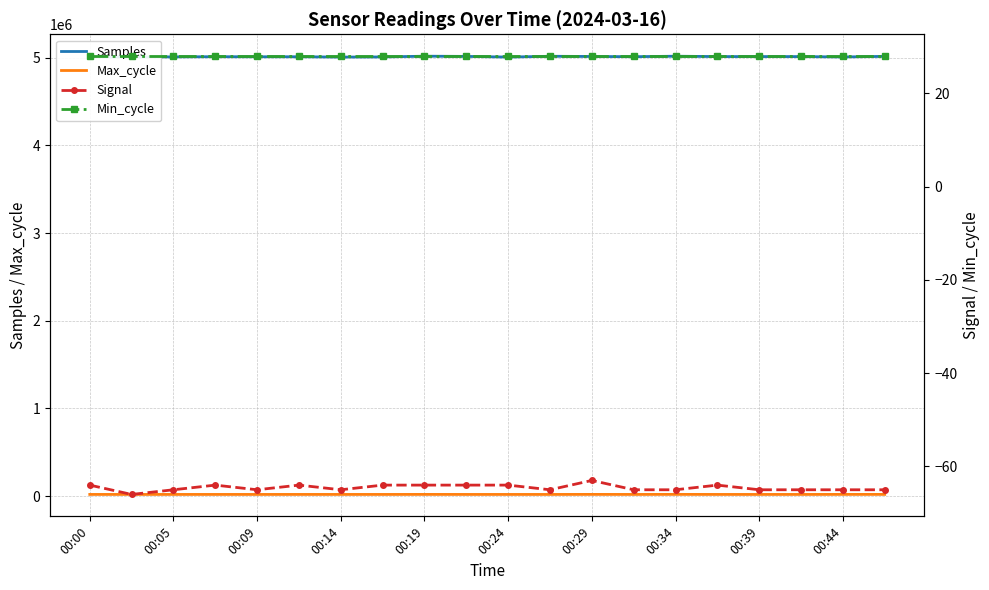

True or false: Max_cycle and Samples intersect in this chart.

False